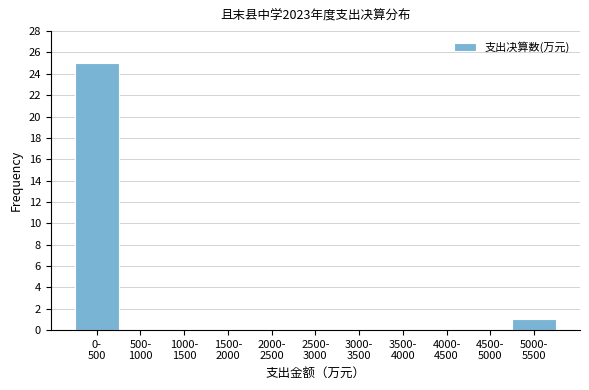

What is the sum of all values?

26